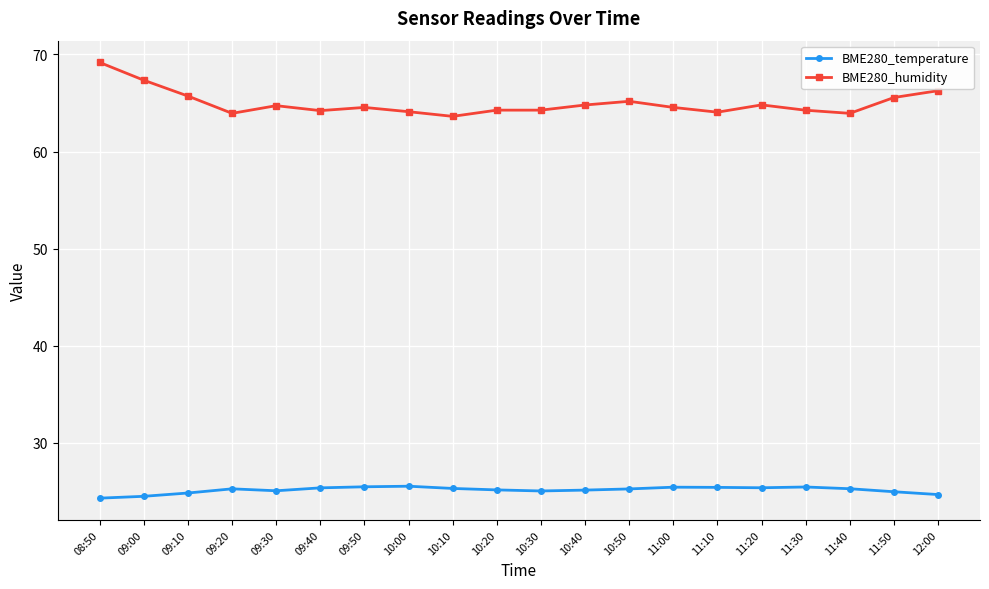

What is the average value of the BME280_humidity series?

65.0